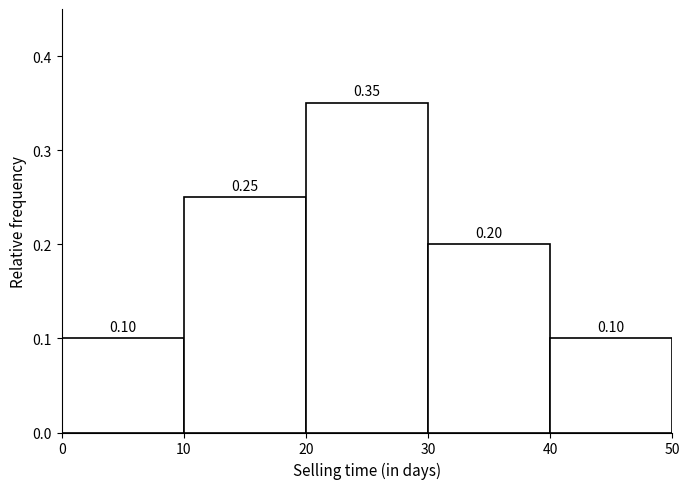

Which range on the x-axis has the tallest bar?

20 to 30